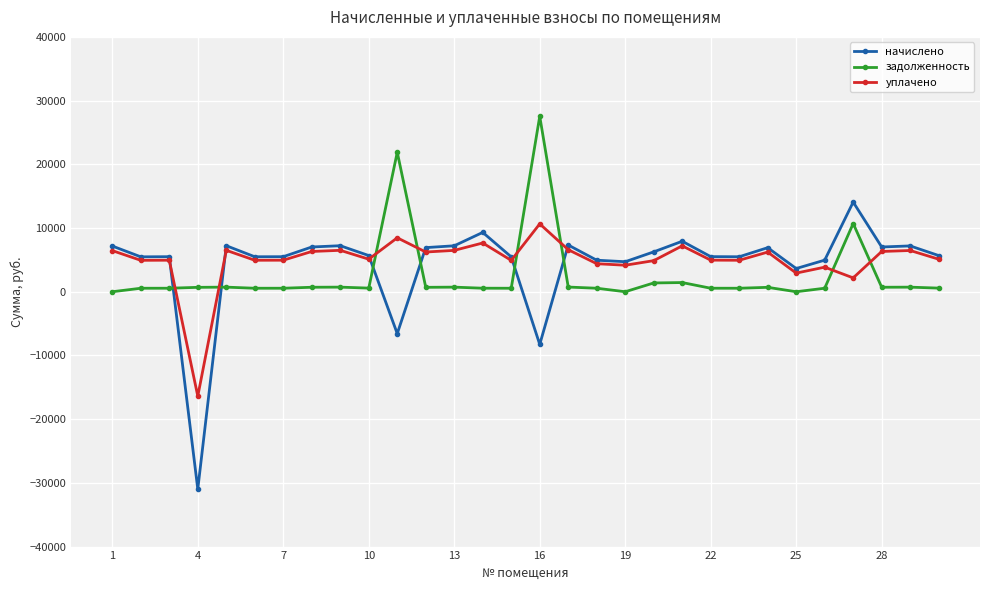

Which series has the largest range (max minus min)?

начислено